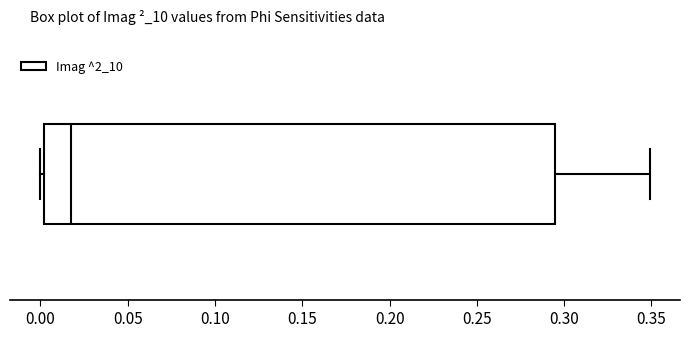

Where does the right whisker of the box end on the x-axis? The values are not printed on the chart, so give them approximately, as read against the axis.

0.350